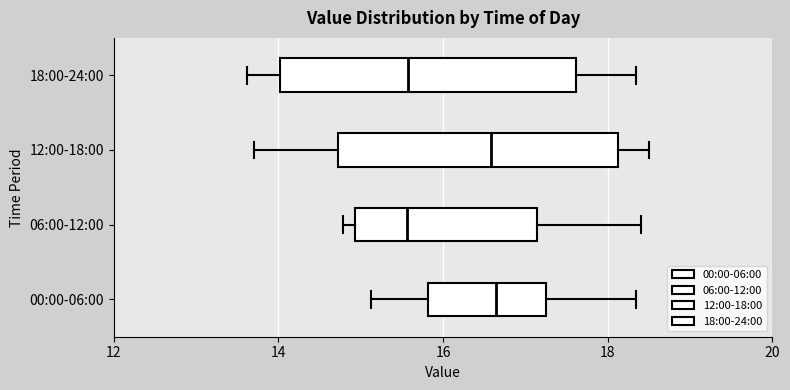

Reading bottom to top, transcribe this box plot: for each box, give where its median line is, the range the box spans, and where its two whiskers end, as read against the x-axis. The values are not printed on the chart, so give them approximately, as read against the axis.

00:00-06:00: median 16.6, box 15.8 to 17.2, whiskers 15.2 to 18.4
06:00-12:00: median 15.6, box 15.0 to 17.2, whiskers 14.8 to 18.4
12:00-18:00: median 16.6, box 14.8 to 18.2, whiskers 13.8 to 18.6
18:00-24:00: median 15.6, box 14.0 to 17.6, whiskers 13.6 to 18.4